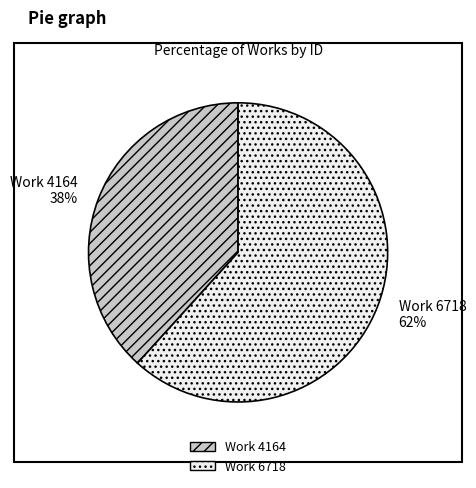

To the nearest percent, what percentage of the pie is Work 6718?

62%